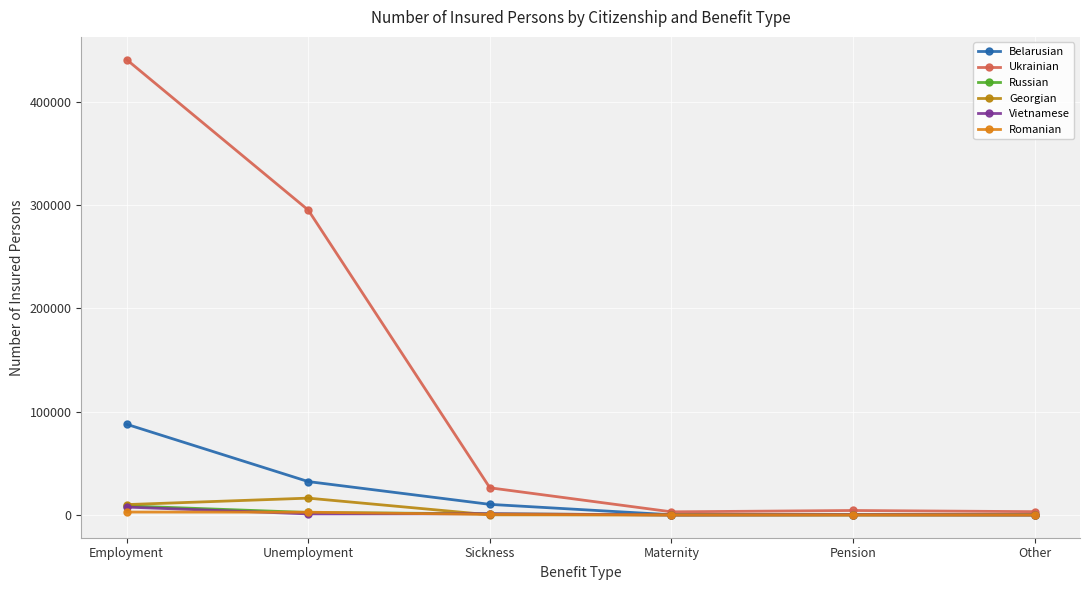

At which category is the sum across all series the highest?

Employment